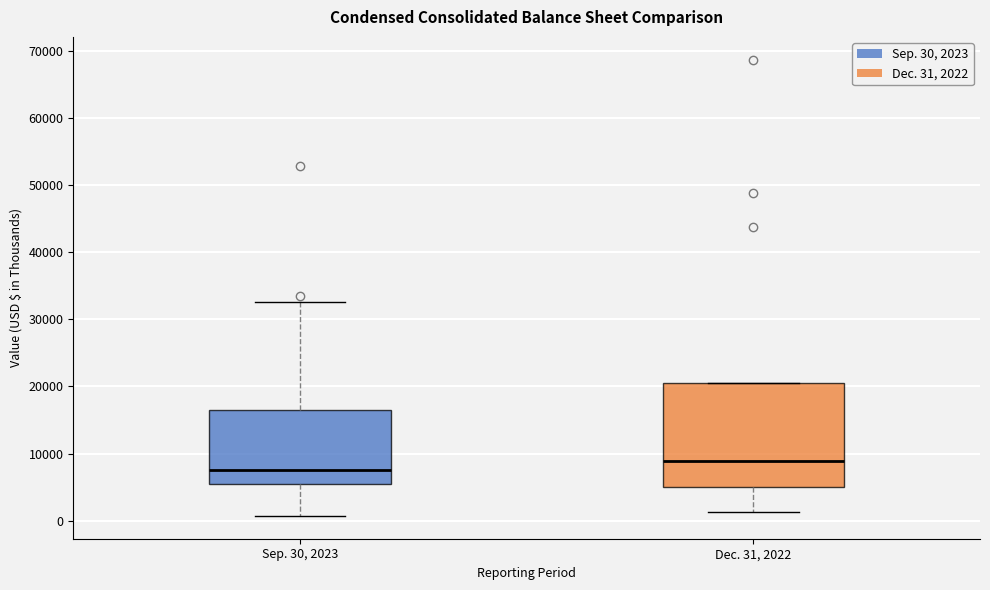

Where is the upper edge of the box for Sep. 30, 2023 on the y-axis? The values are not printed on the chart, so give them approximately, as read against the axis.

16000